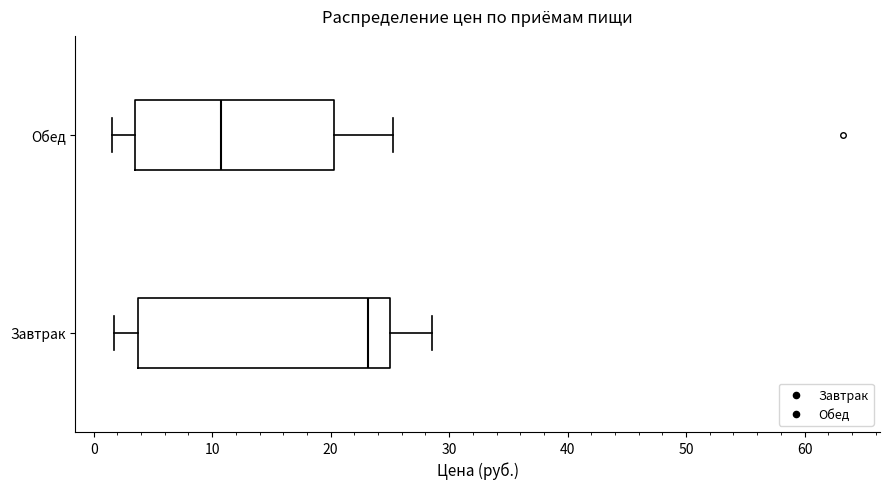

Where does the right whisker of the box for Обед end on the x-axis? The values are not printed on the chart, so give them approximately, as read against the axis.

25